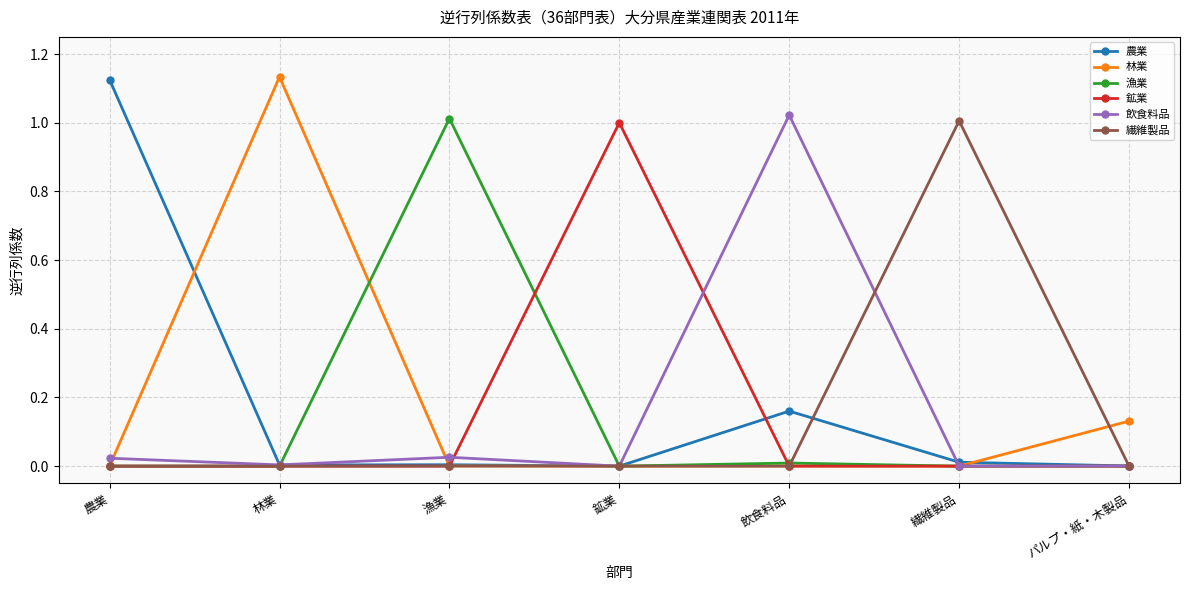

What is the label of the 6th point from the left?

繊維製品